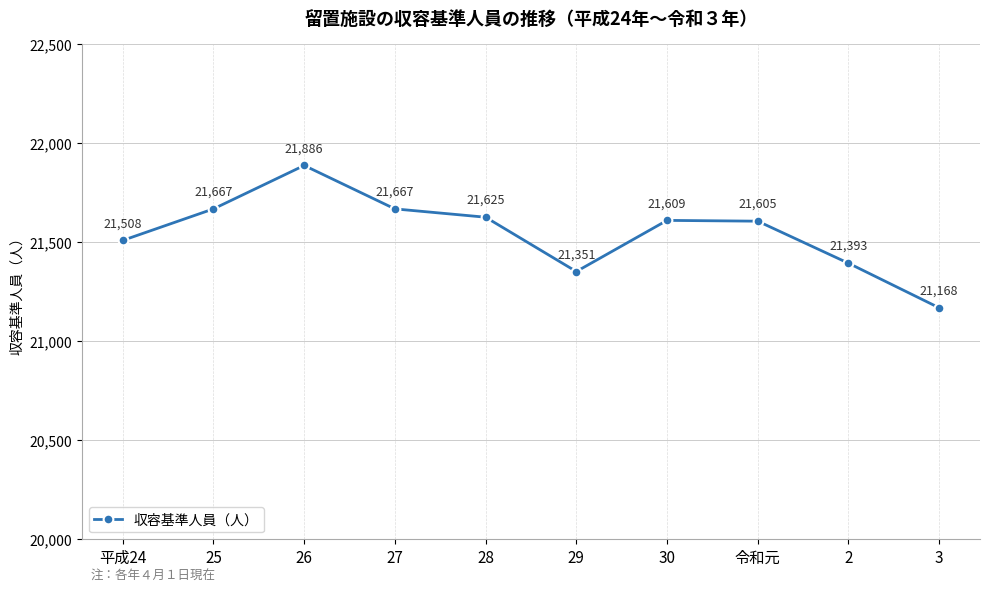

How many points are lower than both their immediate neighbors (excluding endpoints)?

1